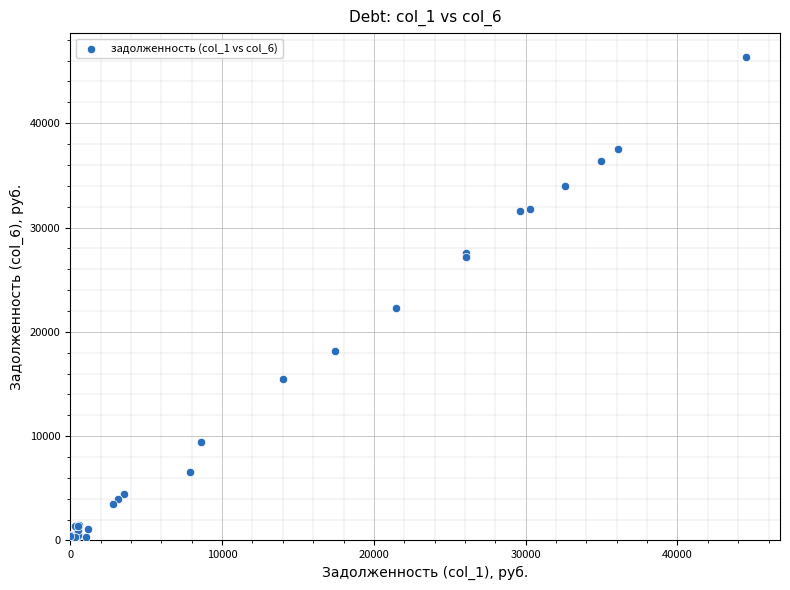

What Y value in the scatter plot is closest to 23158?

22289.5